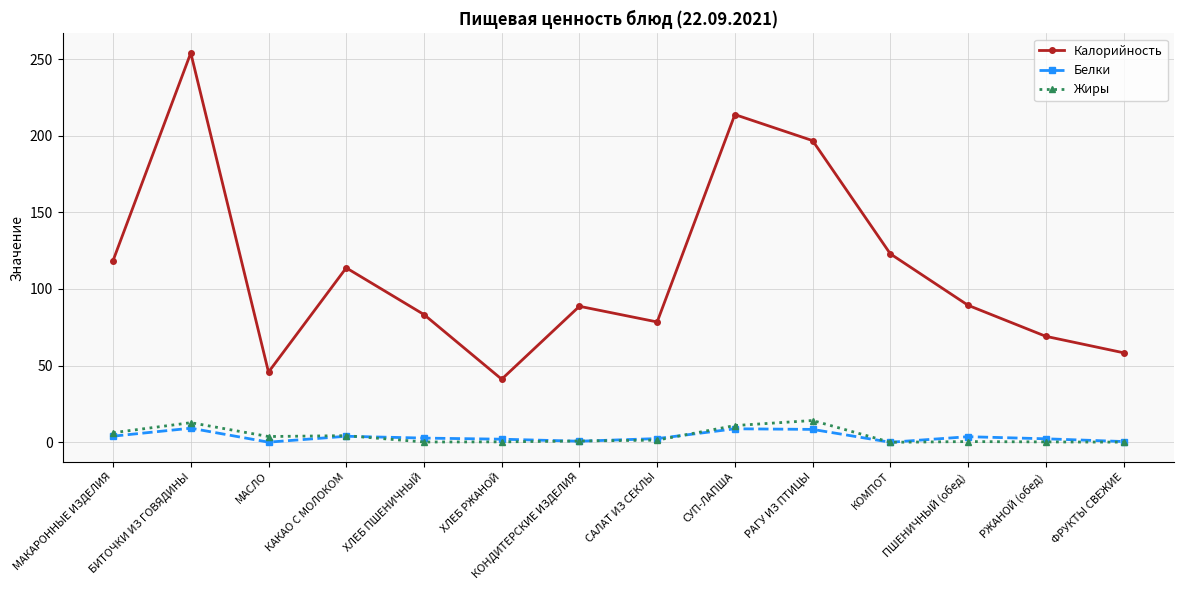

Which series has the widest spread of values?

Калорийность